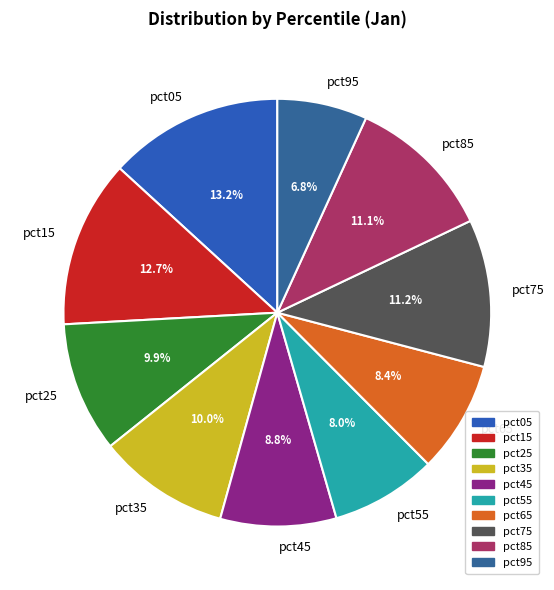

How many slices are in this pie chart?

10